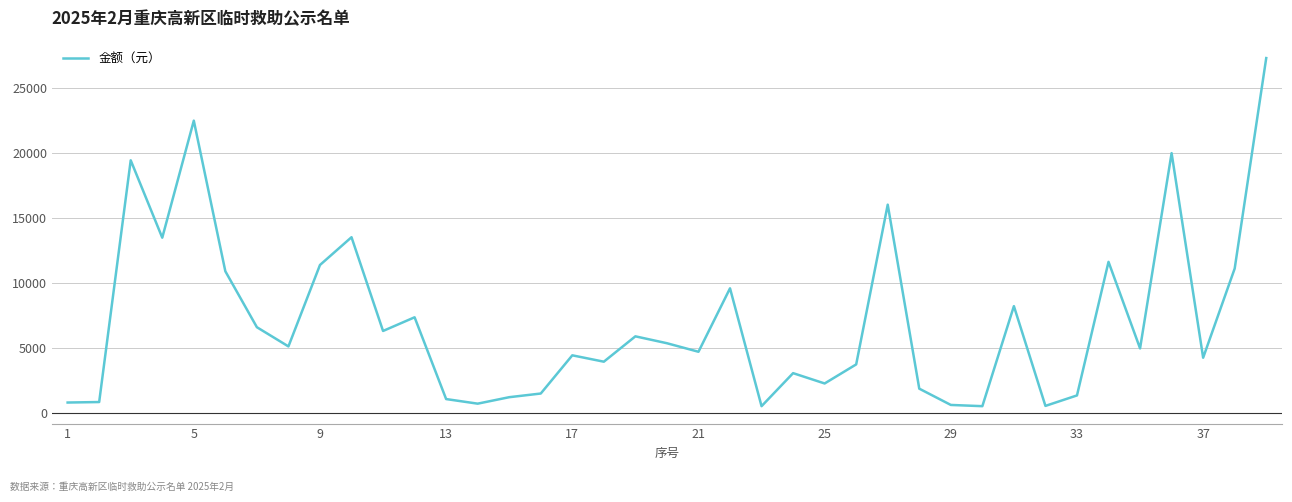

What is the maximum value shown in the chart?

27325.0